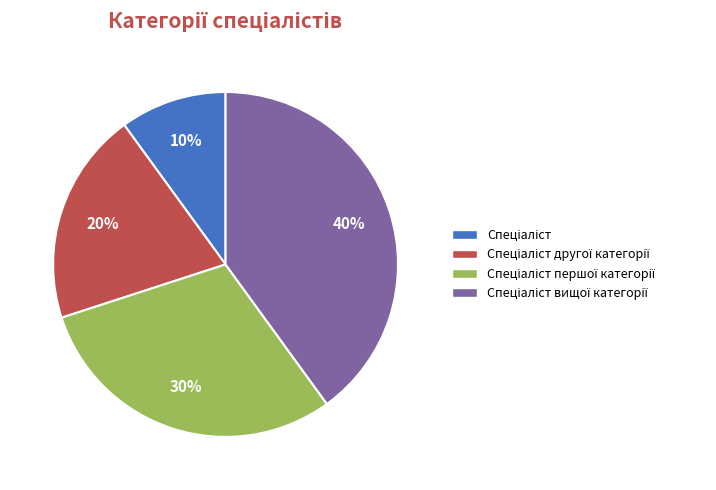

Is there a majority slice in this chart?

No